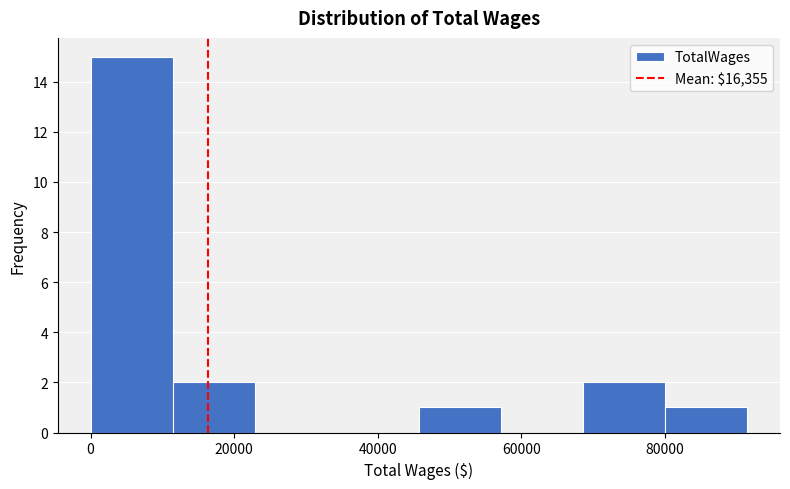

Reading left to right, list every bar in this chart as the range it spans on the x-axis followed by its height. Neither the bar edges nor the heights are printed on the chart, so give them approximately, as read against the axes.

0 to 12000: 15
12000 to 22000: 2
22000 to 34000: 0
34000 to 46000: 0
46000 to 58000: 1
58000 to 68000: 0
68000 to 80000: 2
80000 to 92000: 1